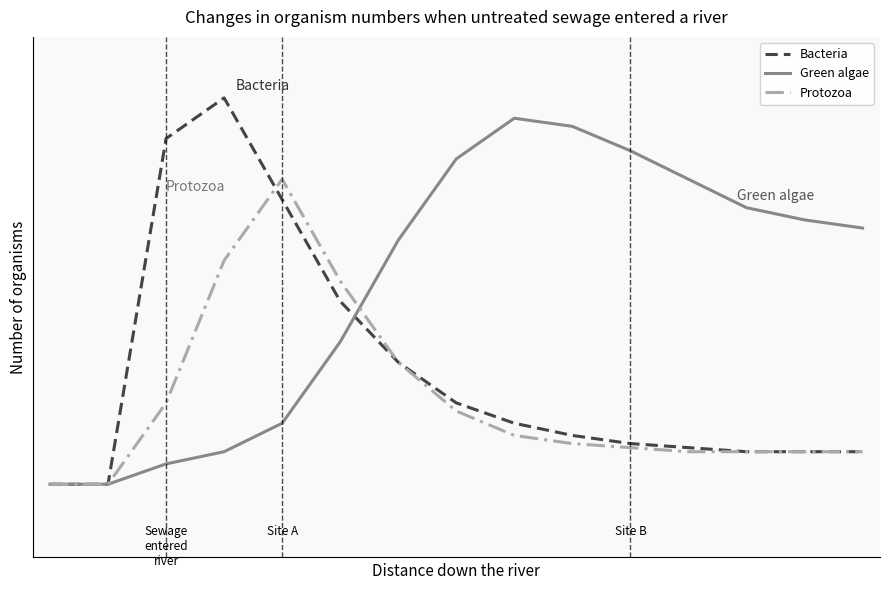

What are all the series names shown in the legend?

Bacteria, Green algae, Protozoa